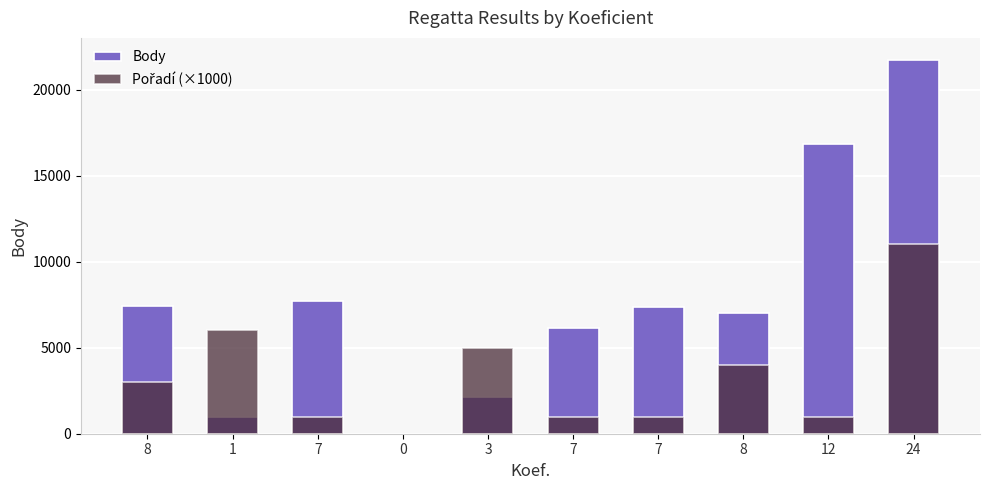

The value of Pořadí (×1000) at 8 is 3000. True or false?

True